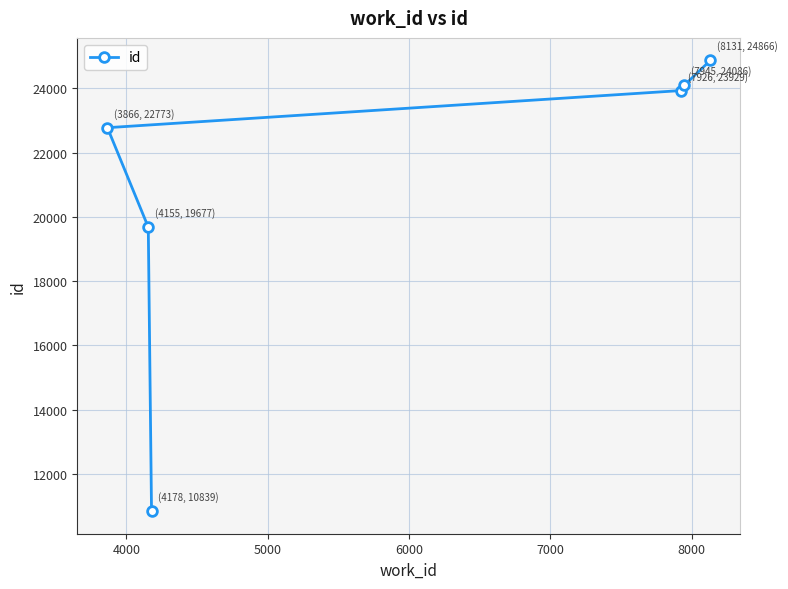

What is the maximum value shown in the chart?

24866